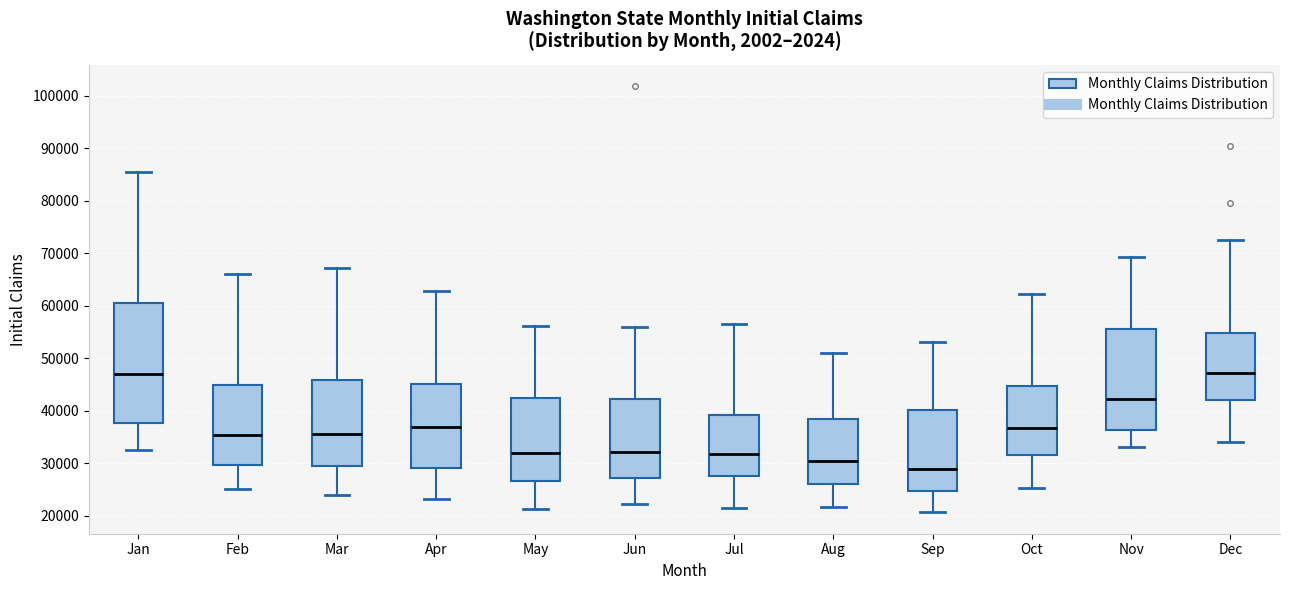

Reading left to right, read every box against the y-axis: the position of its median line, the range the box covers, and the ends of its whiskers. The values are not printed on the chart, so give them approximately, as read against the axis.

Jan: median 47000, box 38000 to 60000, whiskers 32000 to 85000
Feb: median 35000, box 30000 to 45000, whiskers 25000 to 66000
Mar: median 35000, box 30000 to 46000, whiskers 24000 to 67000
Apr: median 37000, box 29000 to 45000, whiskers 23000 to 63000
May: median 32000, box 27000 to 42000, whiskers 21000 to 56000
Jun: median 32000, box 27000 to 42000, whiskers 22000 to 56000
Jul: median 32000, box 28000 to 39000, whiskers 21000 to 56000
Aug: median 30000, box 26000 to 38000, whiskers 22000 to 51000
Sep: median 29000, box 25000 to 40000, whiskers 21000 to 53000
Oct: median 37000, box 32000 to 45000, whiskers 25000 to 62000
Nov: median 42000, box 36000 to 56000, whiskers 33000 to 69000
Dec: median 47000, box 42000 to 55000, whiskers 34000 to 73000